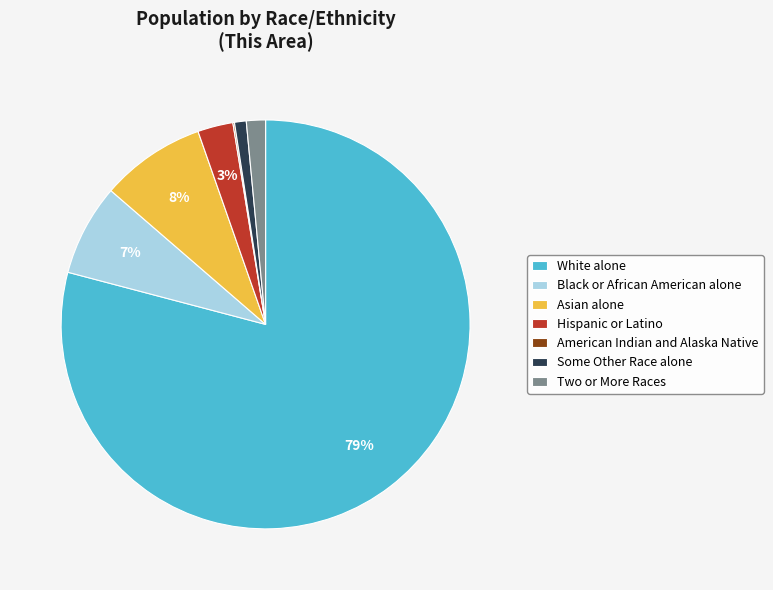

Is the sum of Two or More Races and Black or African American alone greater than half?

No